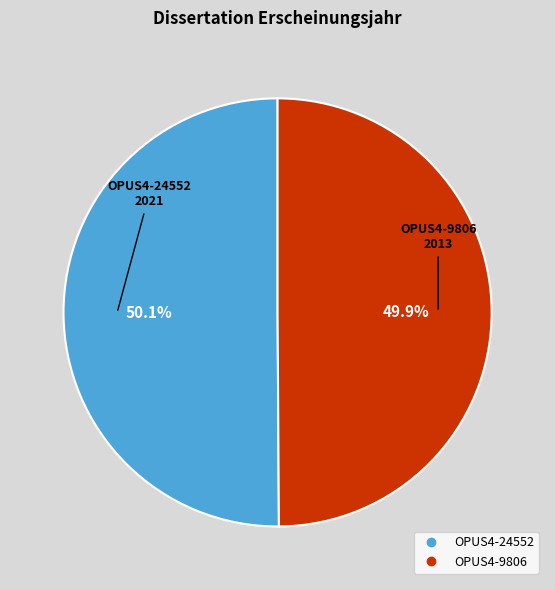

What is the total percentage of OPUS4-9806 and OPUS4-24552?

100.0%